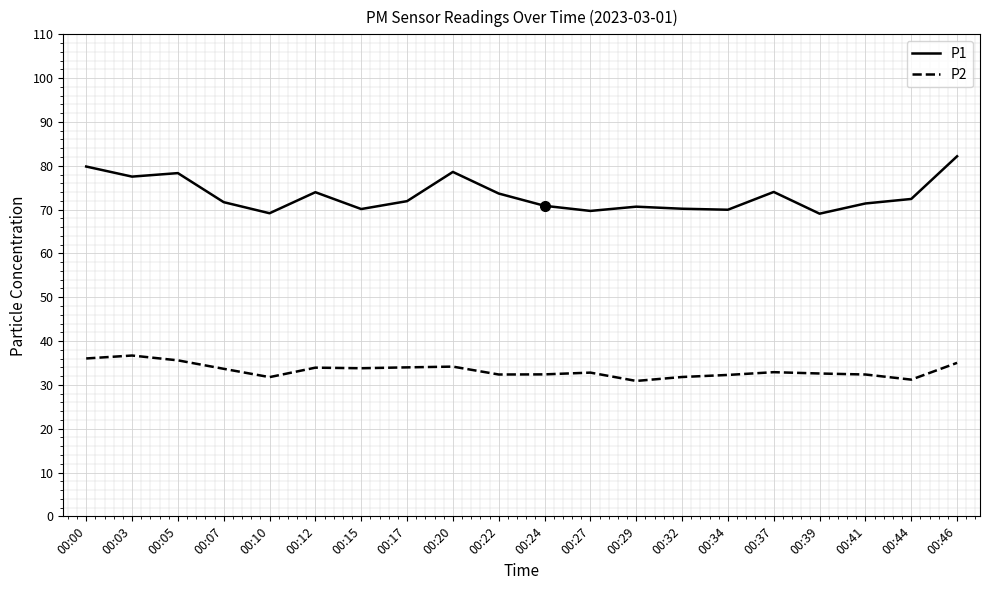

Which series changed the most between 00:07 and 00:39?

P1